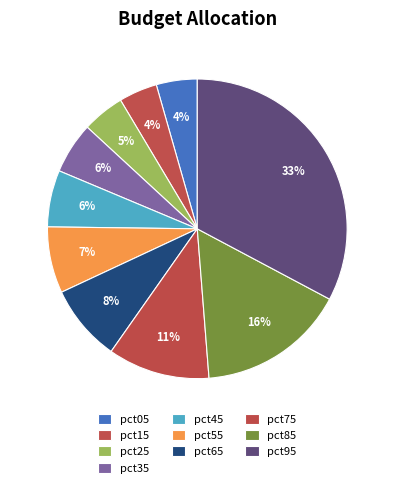

Count the number of slices in the pie.

10